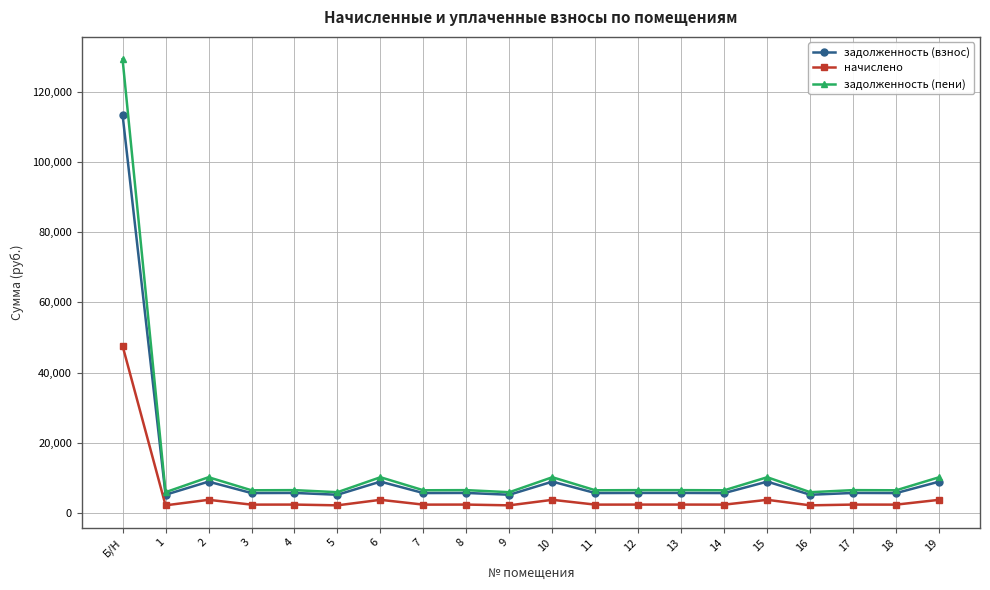

Count the number of data series in this chart.

3